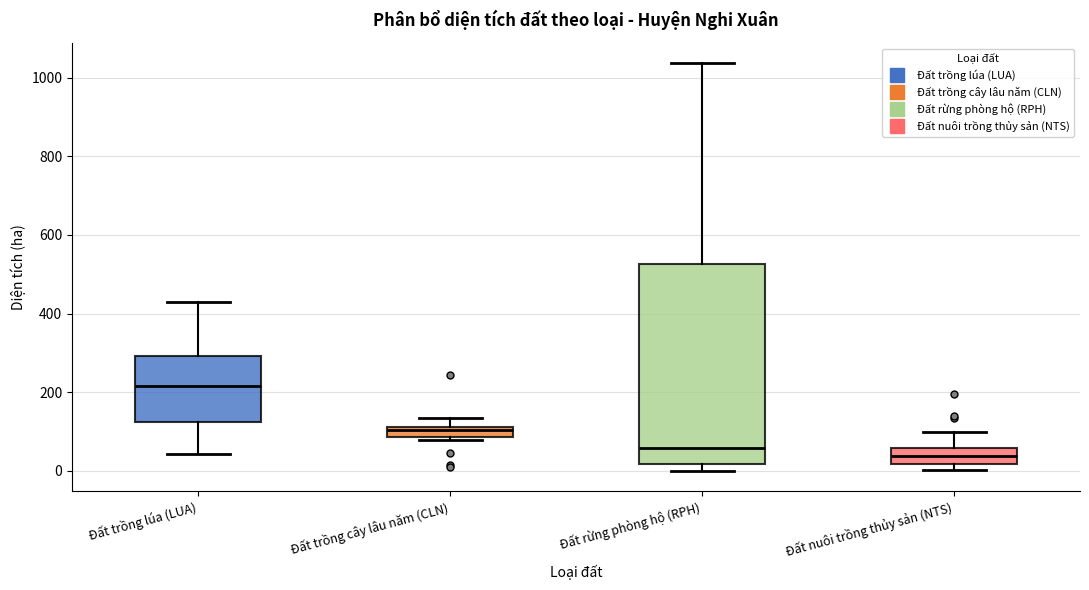

Which box is the tallest, from its lower edge to its upper edge?

Đất rừng phòng hộ (RPH)